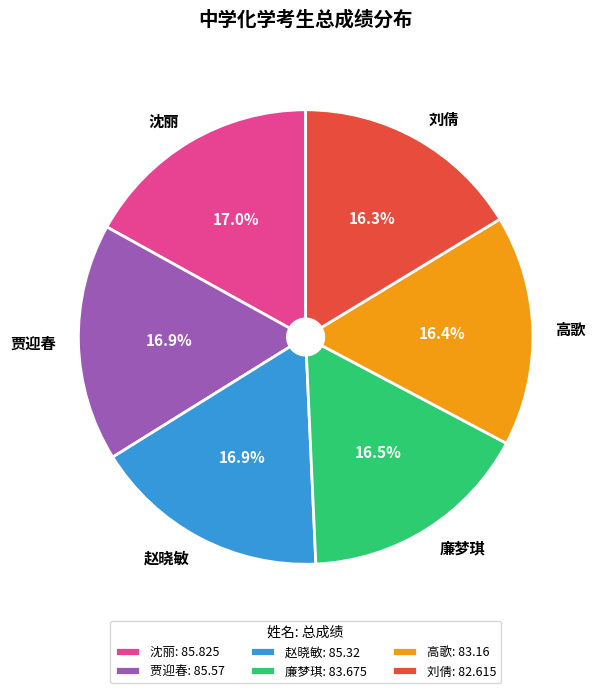

What is the total percentage of 赵晓敏 and 高歌?

33.3%